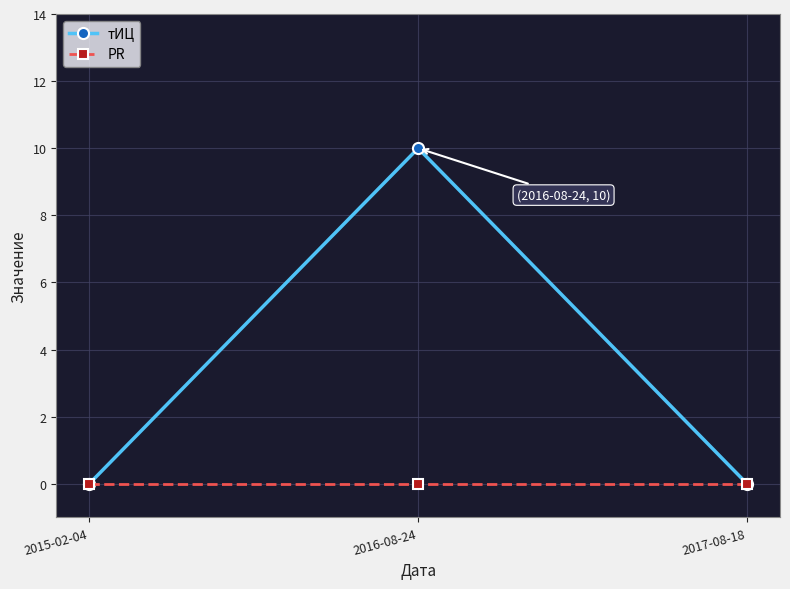

Which category has the highest value across all series?

2016-08-24